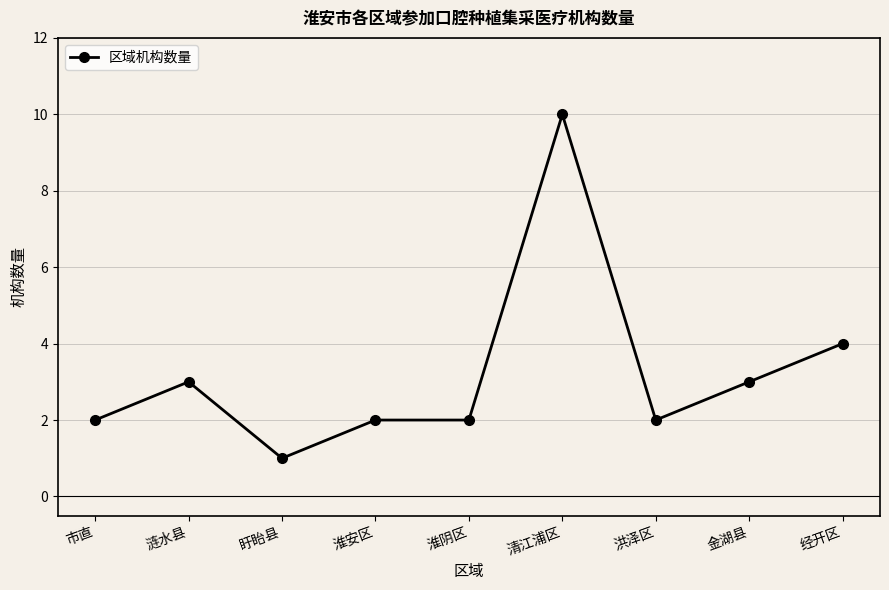

What is the label of the 7th point from the right?

盱眙县